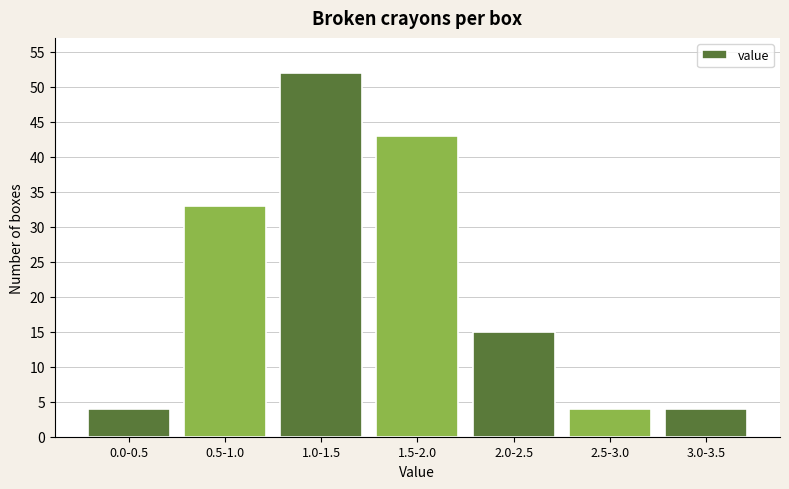

Reading right to left, transcribe all the data shown in this chart.

4	4	15	43	52	33	4